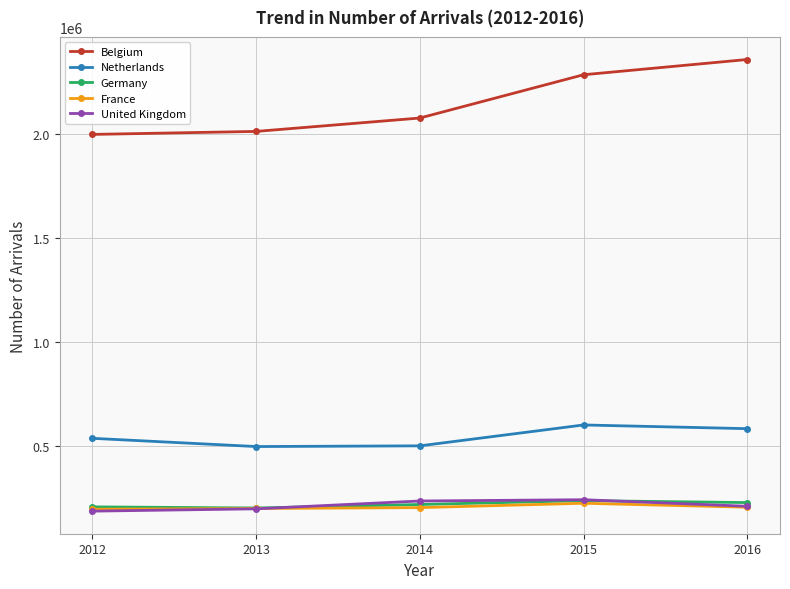

What is the difference between the maximum and second lowest values in the Netherlands series?

100700